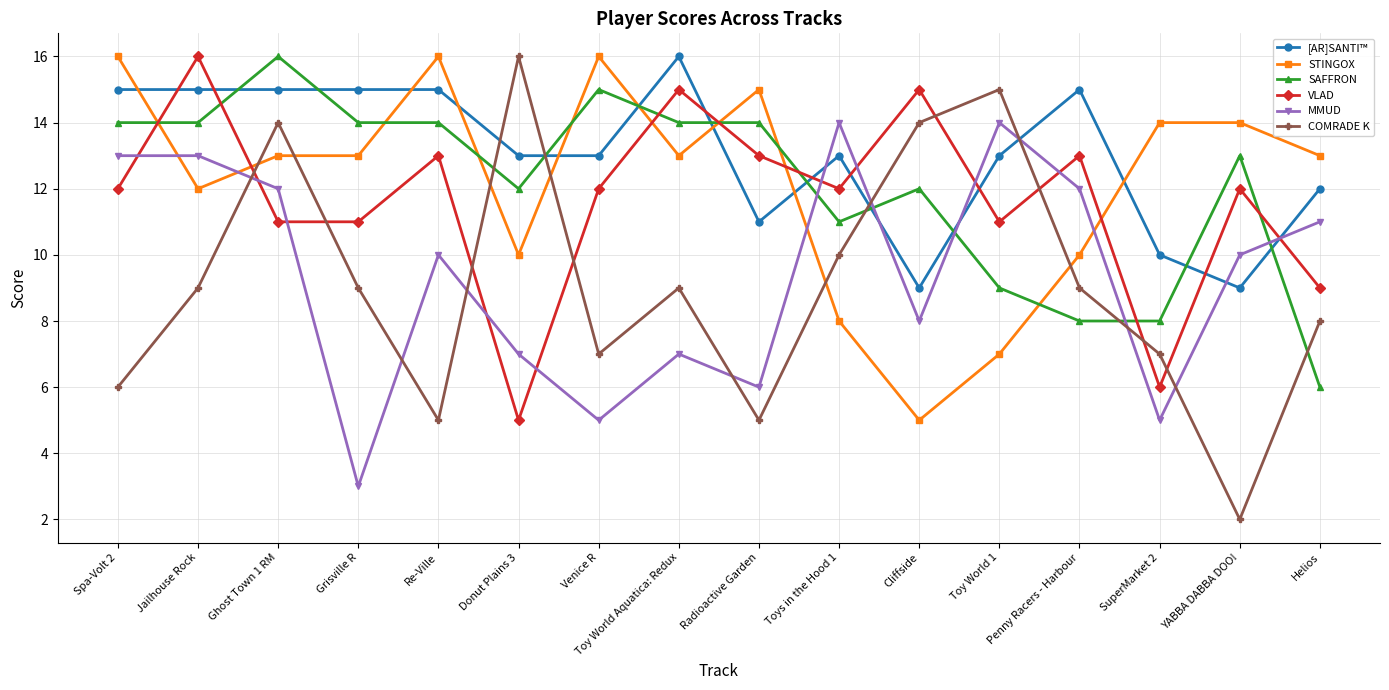

Which series has the largest total across all categories?

[AR]SANTI™